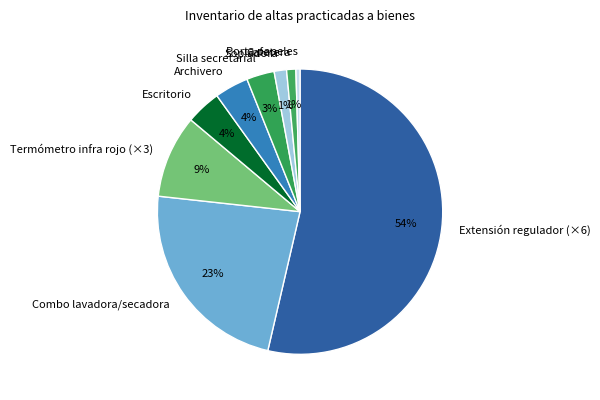

What is the smallest slice in the pie chart?

Porta papeles